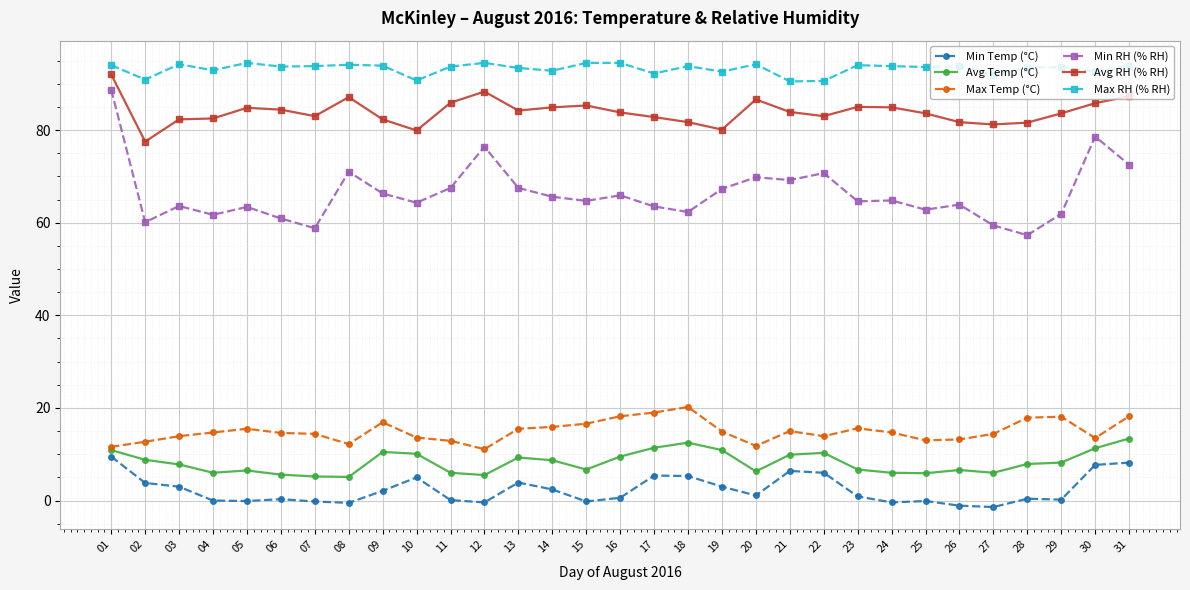

How many series are shown in this chart?

6